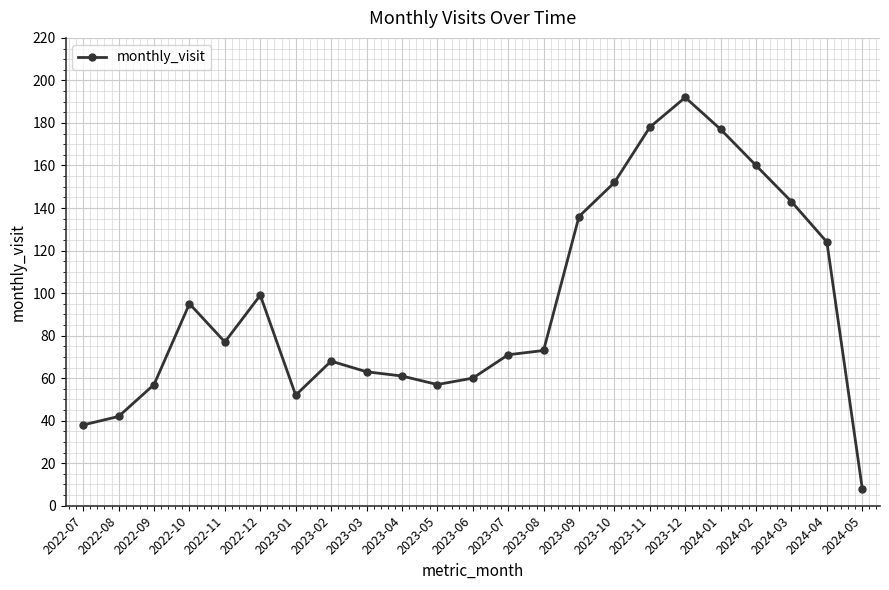

Where is the data nearest to the value 100?

2022-12